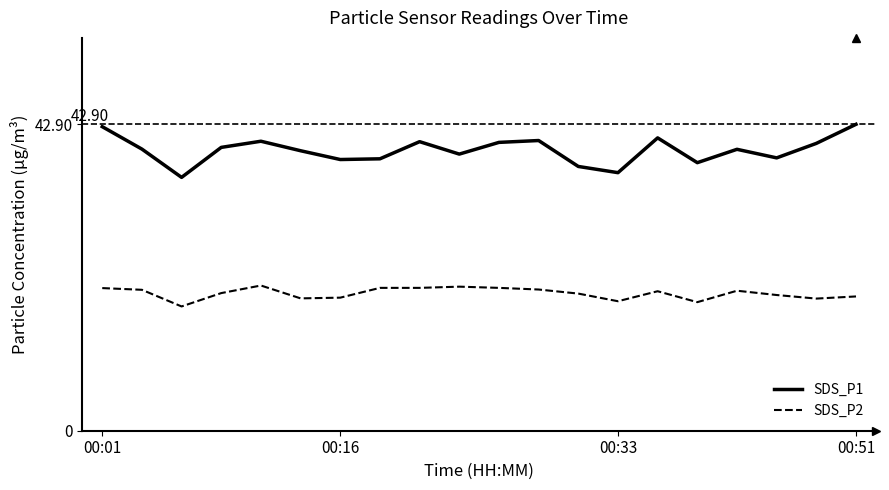

Which series has the largest total across all categories?

SDS_P1